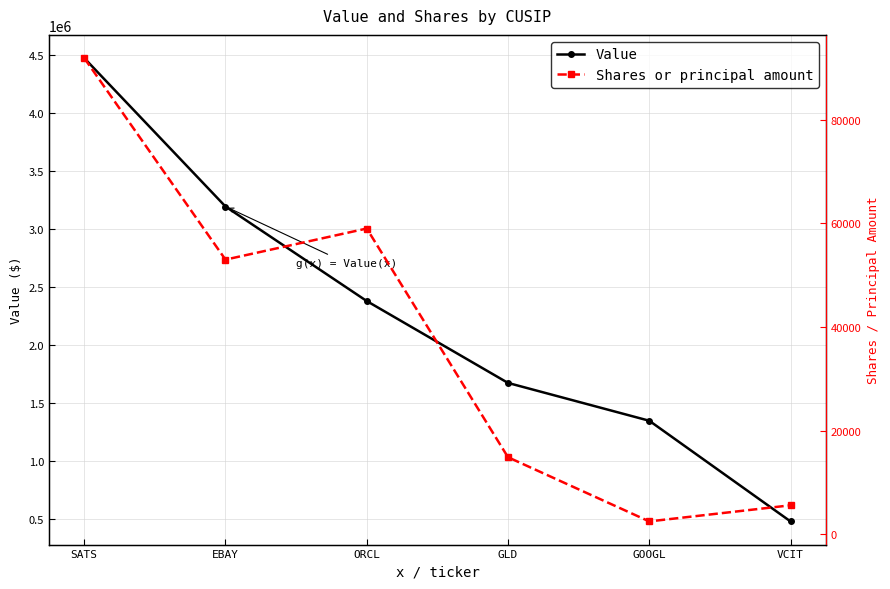

What is the difference between the Shares or principal amount values at EBAY and VCIT?

47400